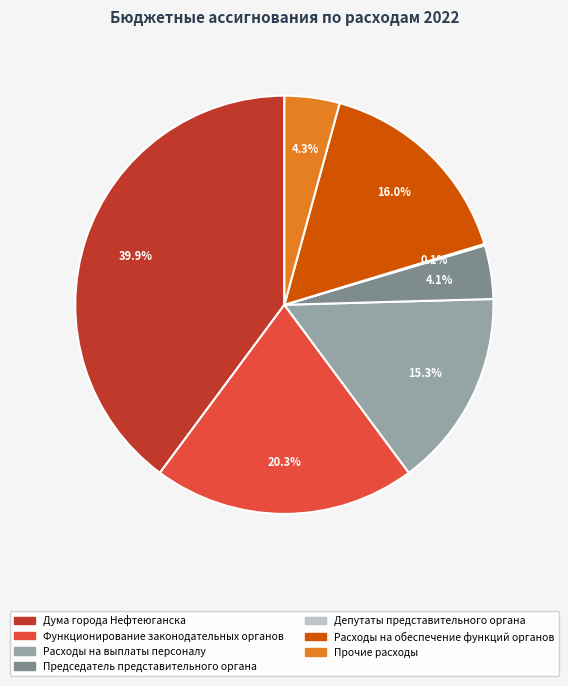

What percentage is the Прочие расходы slice, to the nearest percent?

4%